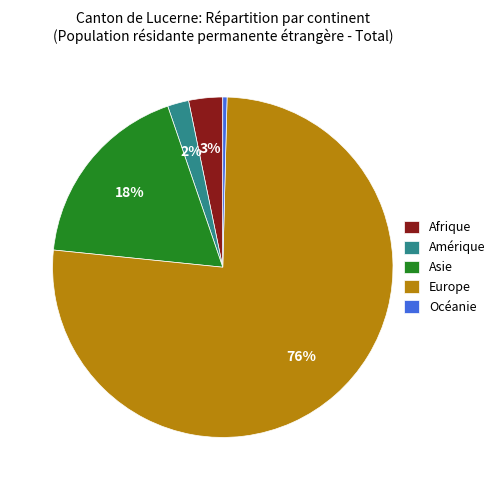

Is the sum of Océanie and Asie greater than half?

No